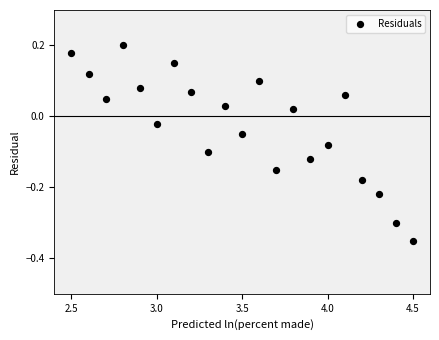

What is the range of X values (max minus min)?

2.0